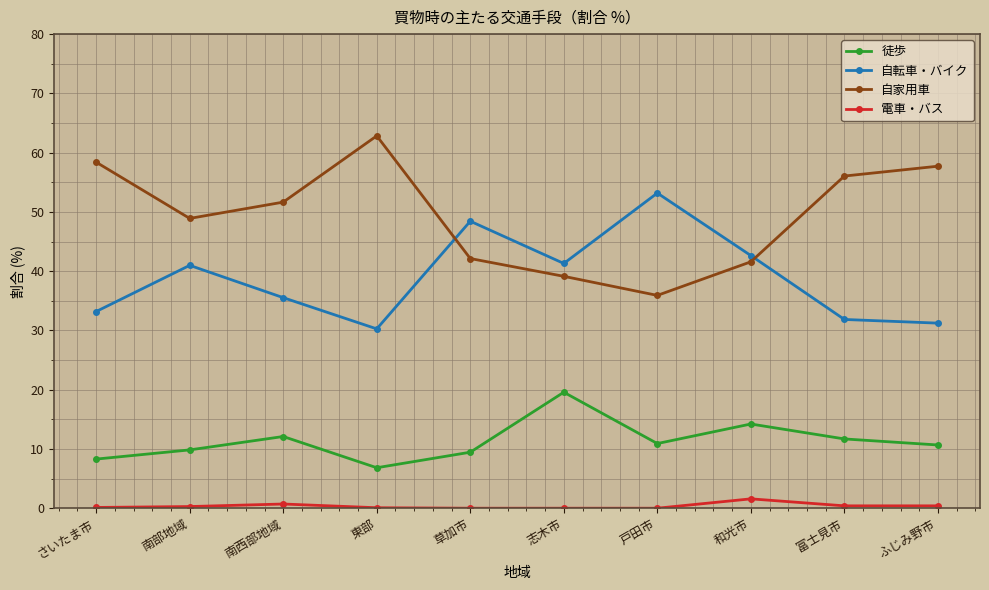

What is the spread (max minus min) of values at ふじみ野市?

57.3